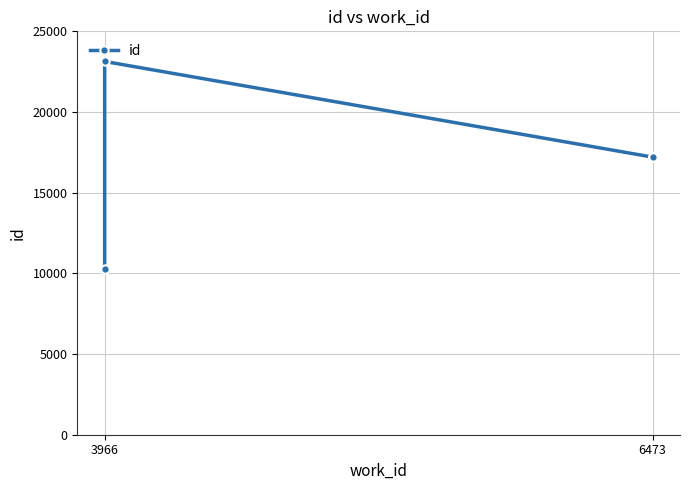

Count the number of categories in the chart.

6